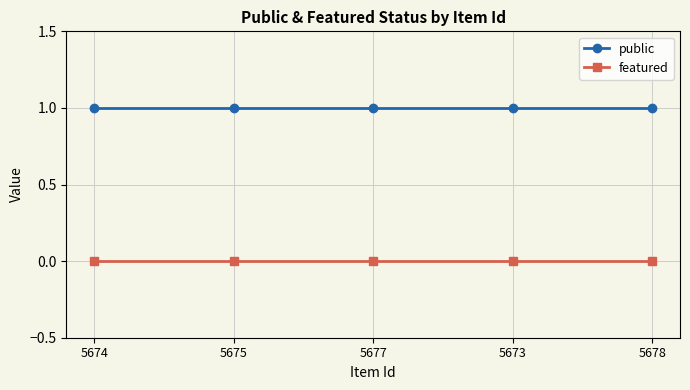

Is this an area chart (filled region under the line)?

No